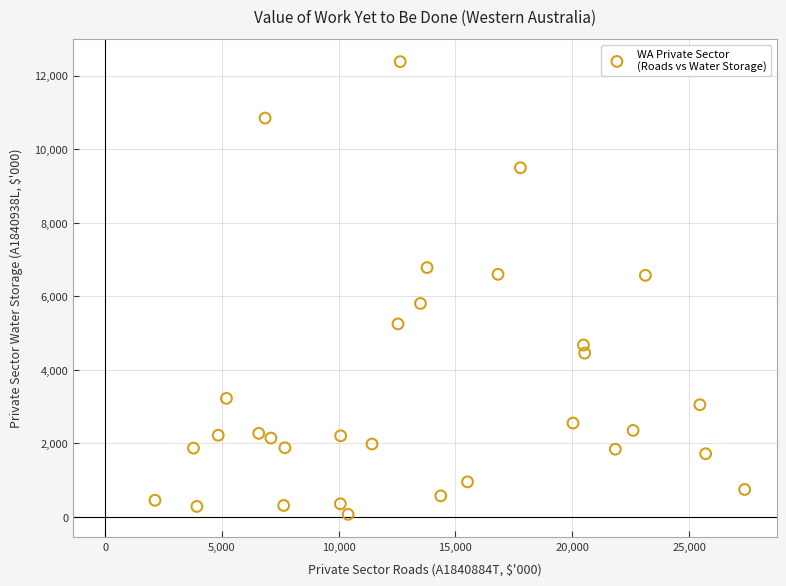

What is the range of X values (max minus min)?

25247